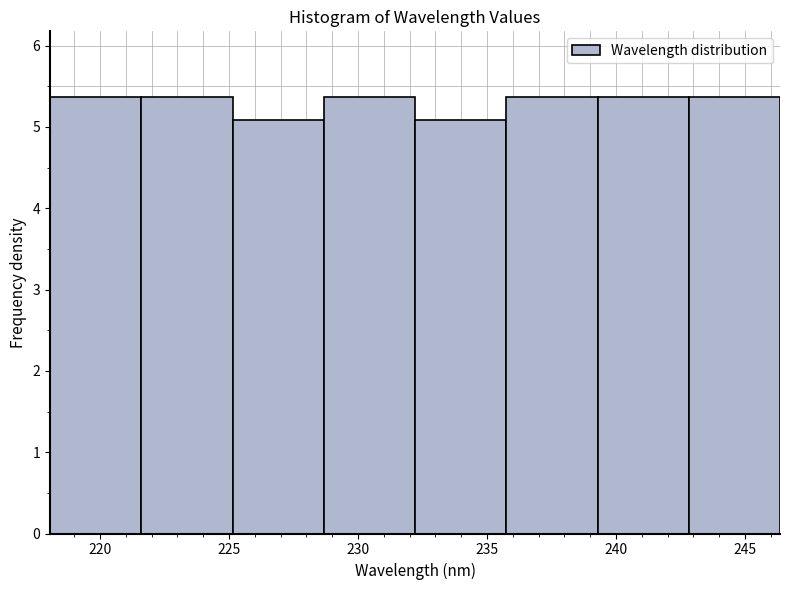

What is the height of the bar covering 225.0 to 228.5 on the x-axis? Neither the bar edges nor the heights are printed on the chart, so give them approximately, as read against the axes.

5.1